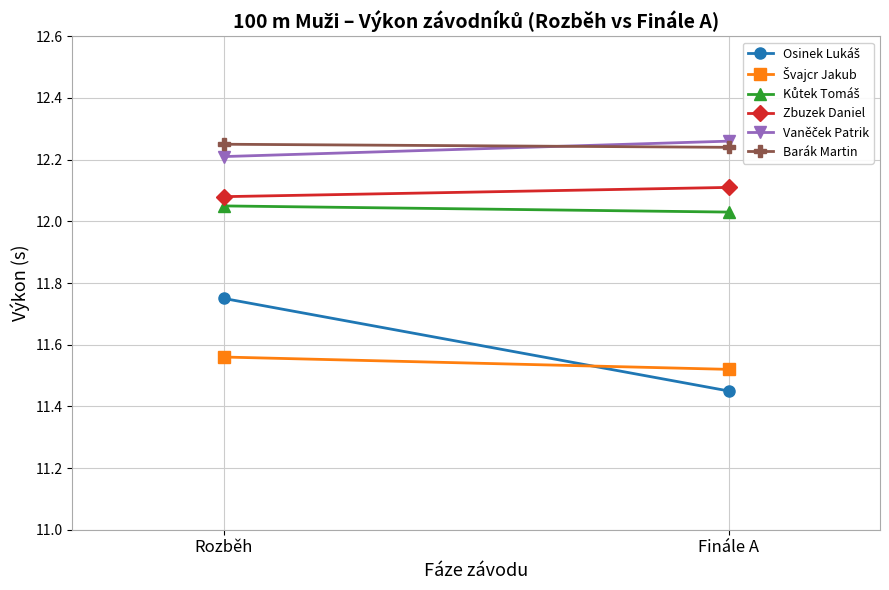

The Švajcr Jakub series shows 7.8 at Finále A. True or false?

False